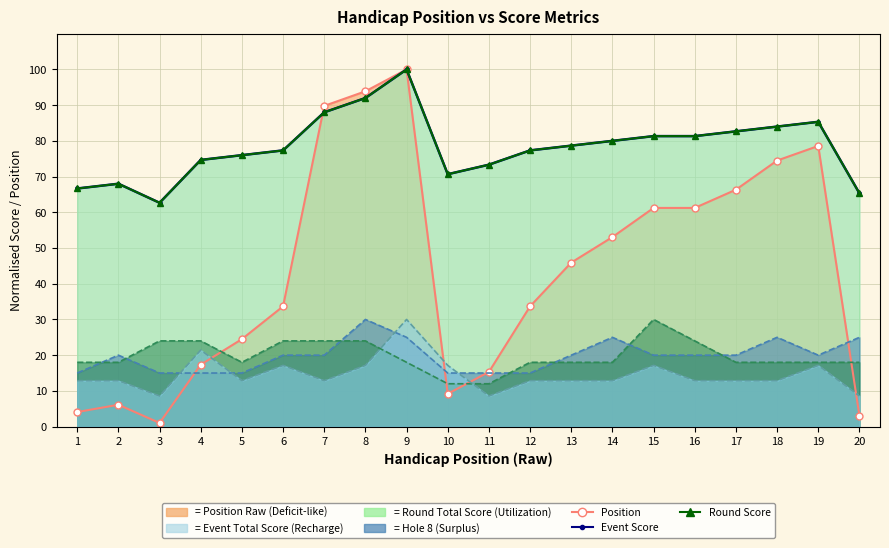

True or false: hole_8 has a value of 30.5 at 16.

False